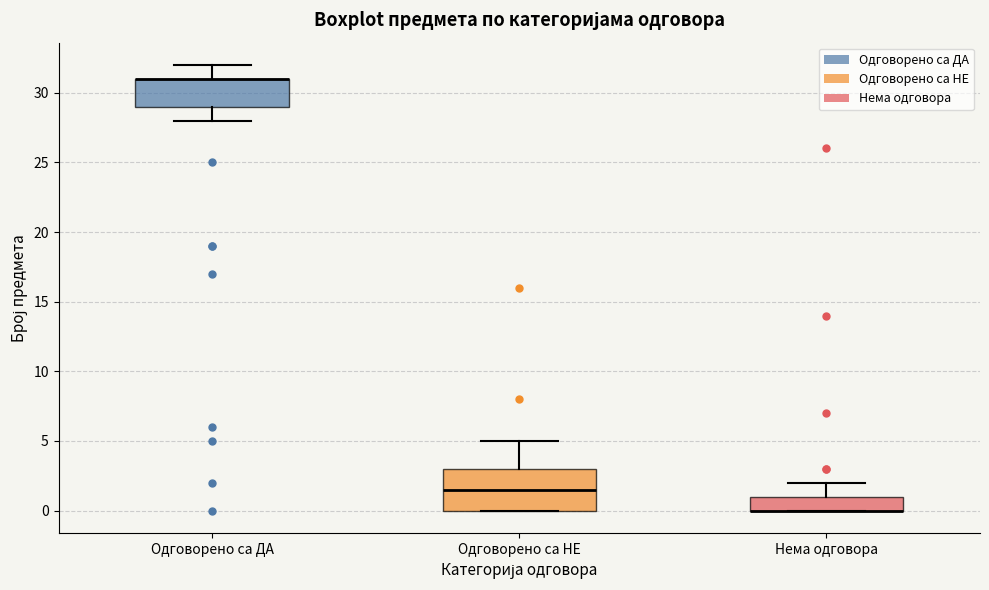

Where is the lower edge of the box for Нема одговора on the y-axis? The values are not printed on the chart, so give them approximately, as read against the axis.

0.0